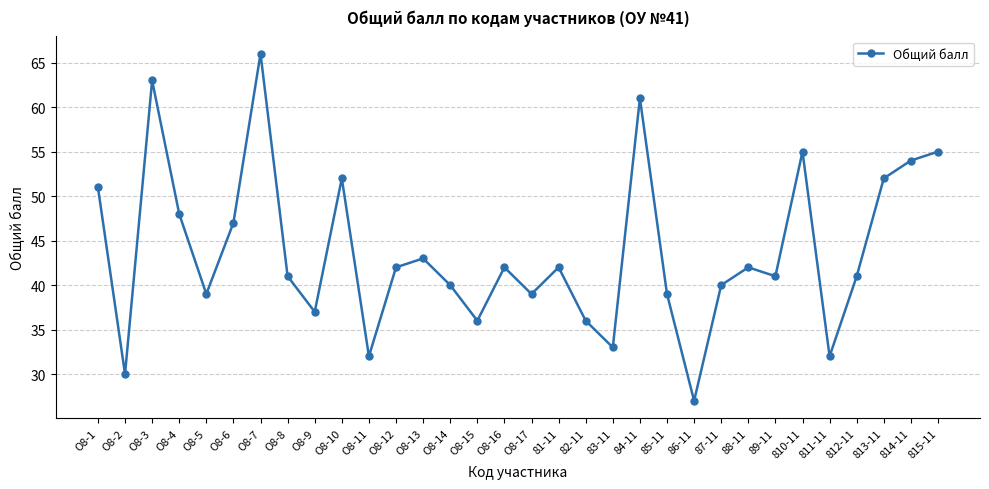

Reading left to right, extract all data points from this chart.

51	30	63	48	39	47	66	41	37	52	32	42	43	40	36	42	39	42	36	33	61	39	27	40	42	41	55	32	41	52	54	55